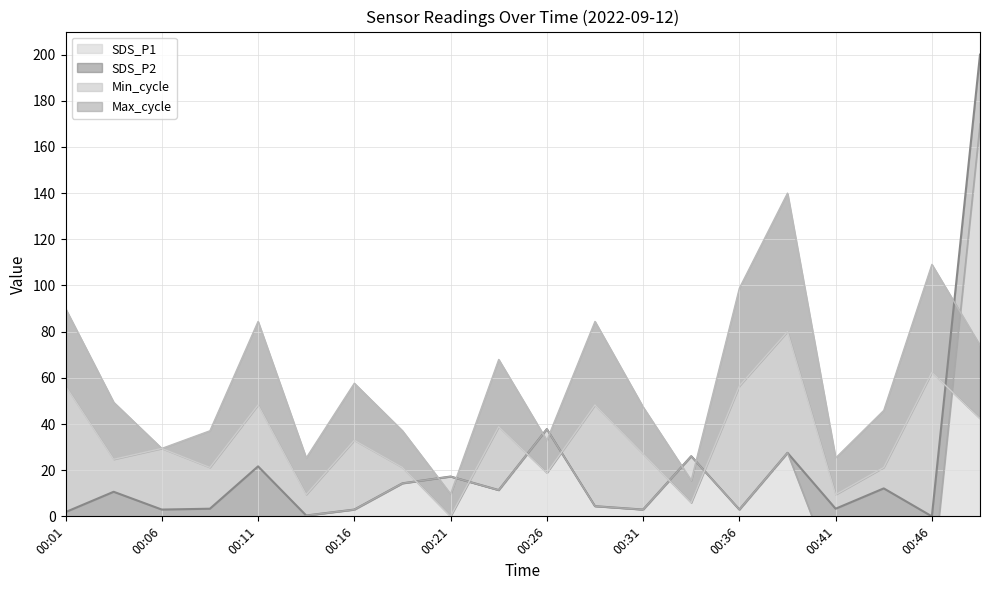

In Max_cycle, how many points are lower than both neighbors (excluding endpoints)?

7